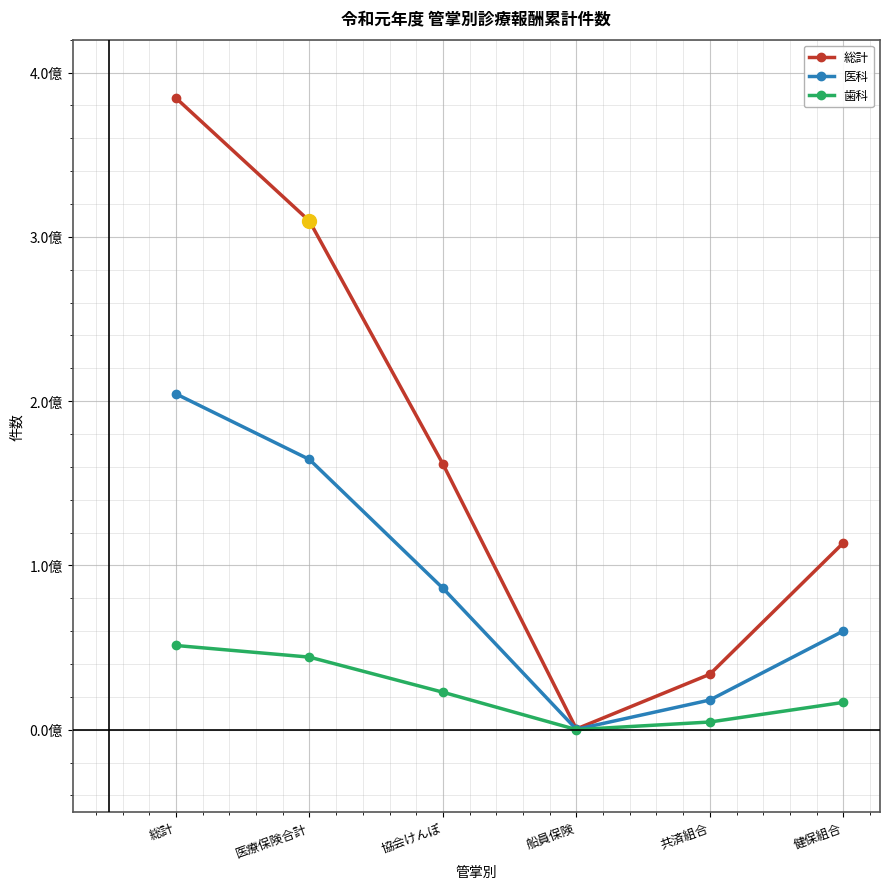

Which label corresponds to the smallest value in the chart?

船員保険